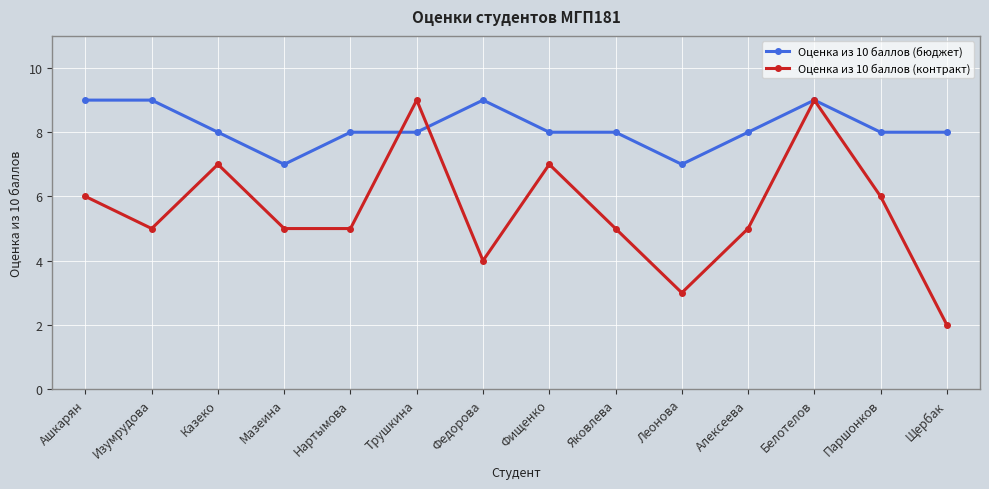

Count the number of categories in the chart.

14